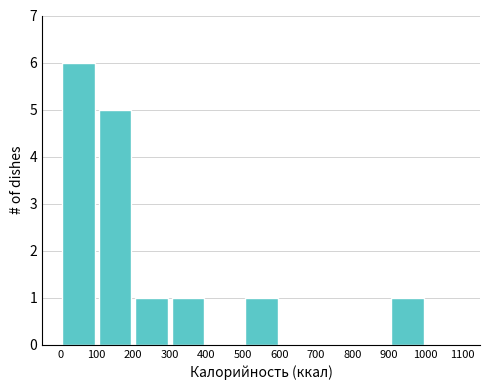

Reading left to right, transcribe this chart: for each bar, give the range it covers on the x-axis and its height. The values are not printed on the chart, so give them approximately, as read against the axis.

0 to 100: 6
100 to 200: 5
200 to 300: 1
300 to 400: 1
400 to 500: 0
500 to 600: 1
600 to 700: 0
700 to 800: 0
800 to 900: 0
900 to 1000: 1
1000 to 1100: 0